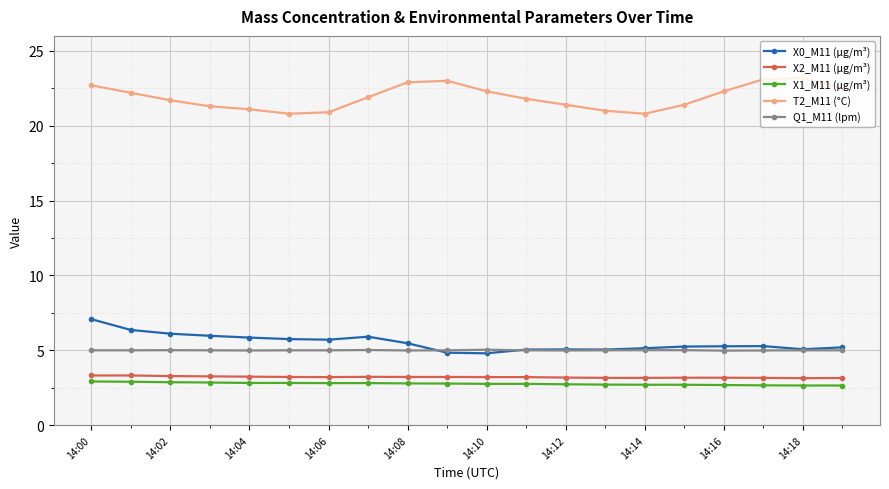

What is the minimum value for X0_M11 (μg/m³)?

4.8